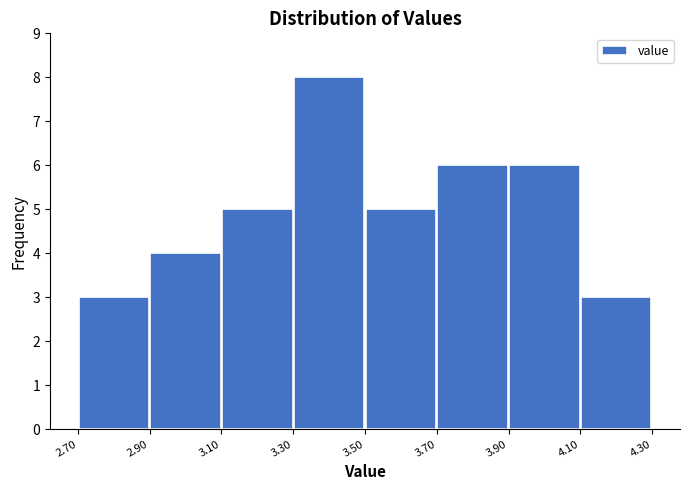

What is the height of the bar covering 3.70 to 3.90 on the x-axis? The values are not printed on the chart, so give them approximately, as read against the axis.

6